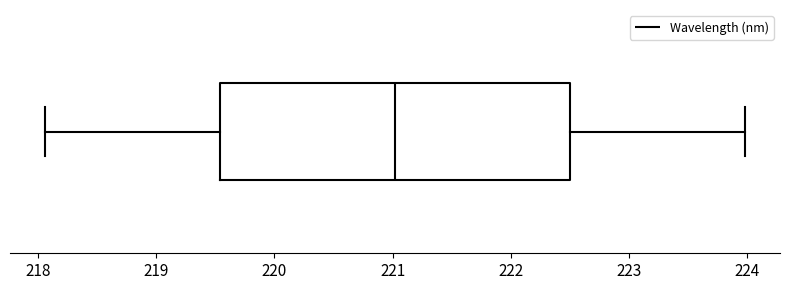

Where is the right edge of the box on the x-axis? The values are not printed on the chart, so give them approximately, as read against the axis.

222.5